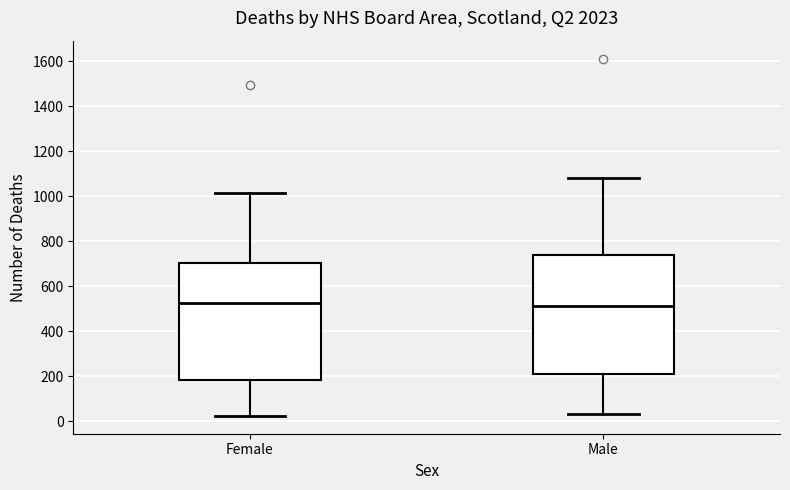

Where is the upper edge of the box for Female on the y-axis? The values are not printed on the chart, so give them approximately, as read against the axis.

700